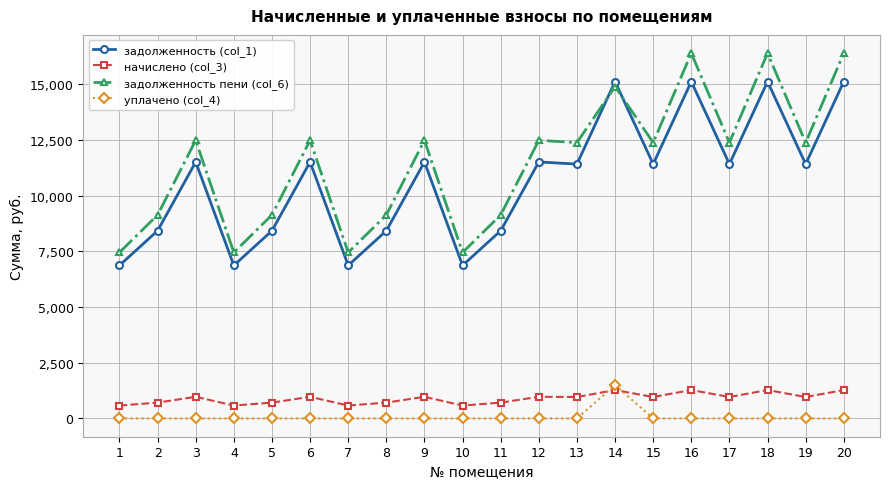

Where is the first local maximum for задолженность пени (col_6)?

3